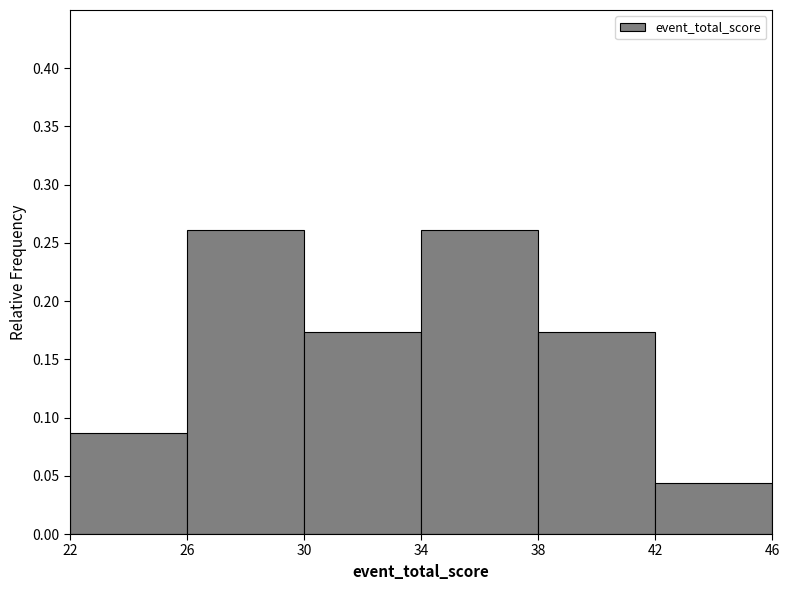

Reading left to right, list every bar in this chart as the range it spans on the x-axis followed by its height. The values are not printed on the chart, so give them approximately, as read against the axis.

22 to 26: 0.085
26 to 30: 0.260
30 to 34: 0.175
34 to 38: 0.260
38 to 42: 0.175
42 to 46: 0.045